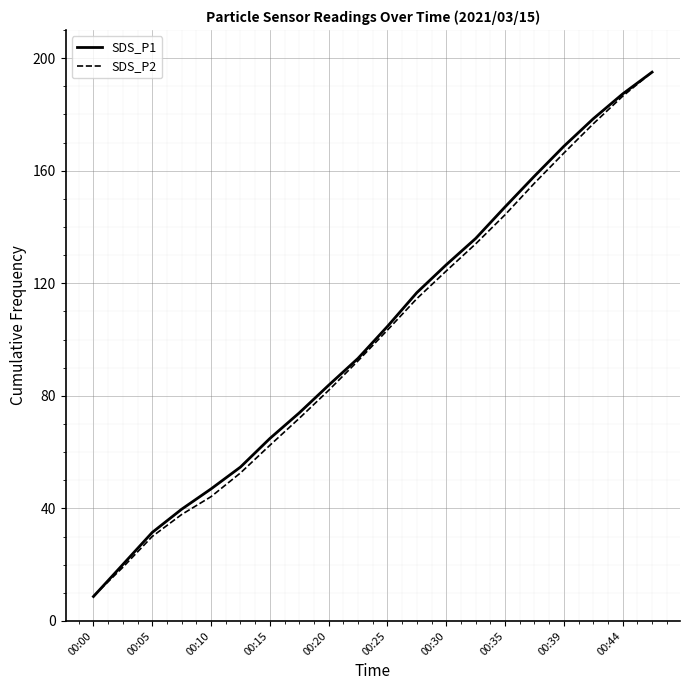

List the series in order of their overall mean, highest first.

SDS_P1, SDS_P2